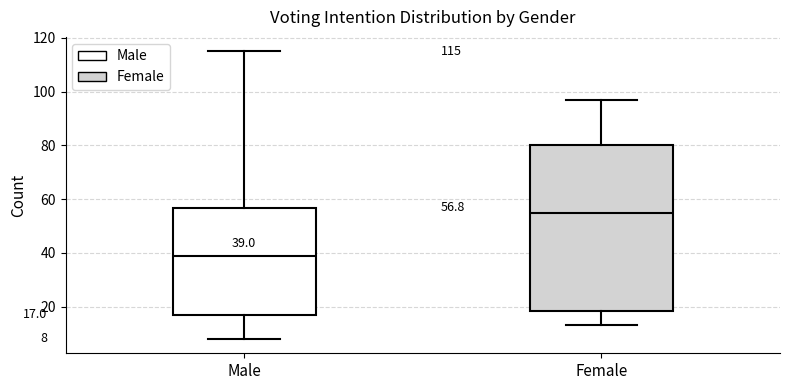

Which box has the highest median line?

Female